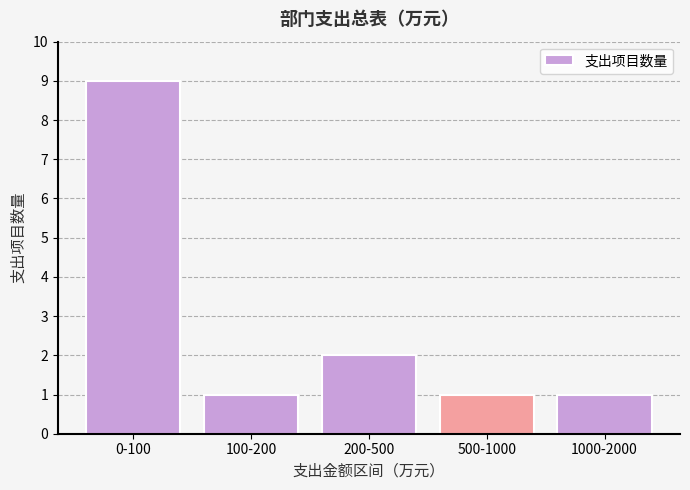

Reading left to right, transcribe all the data shown in this chart.

0-100=9	100-200=1	200-500=2	500-1000=1	1000-2000=1